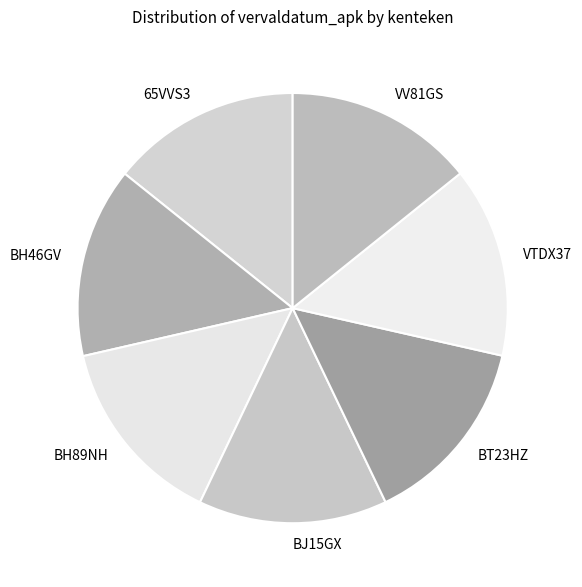

Is the sum of VTDX37 and BT23HZ greater than half?

No